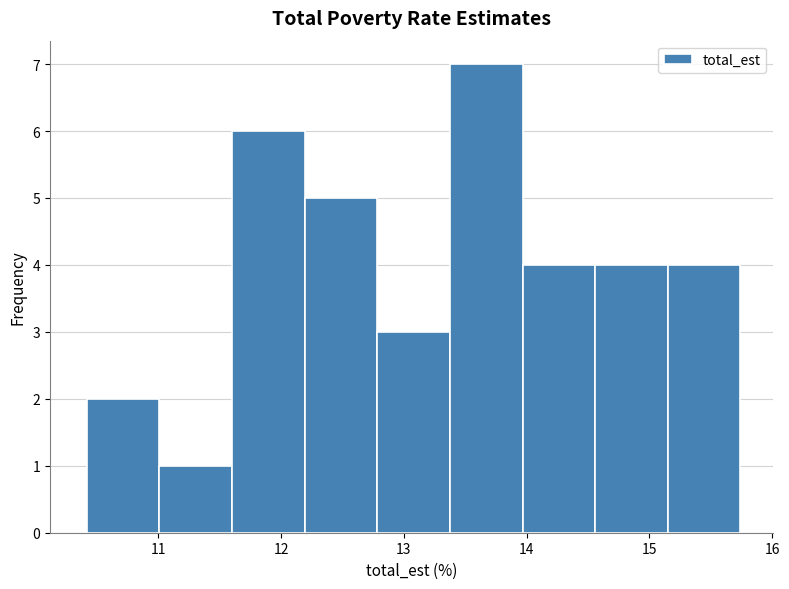

What is the height of the bar covering 14.0 to 14.6 on the x-axis? Neither the bar edges nor the heights are printed on the chart, so give them approximately, as read against the axes.

4